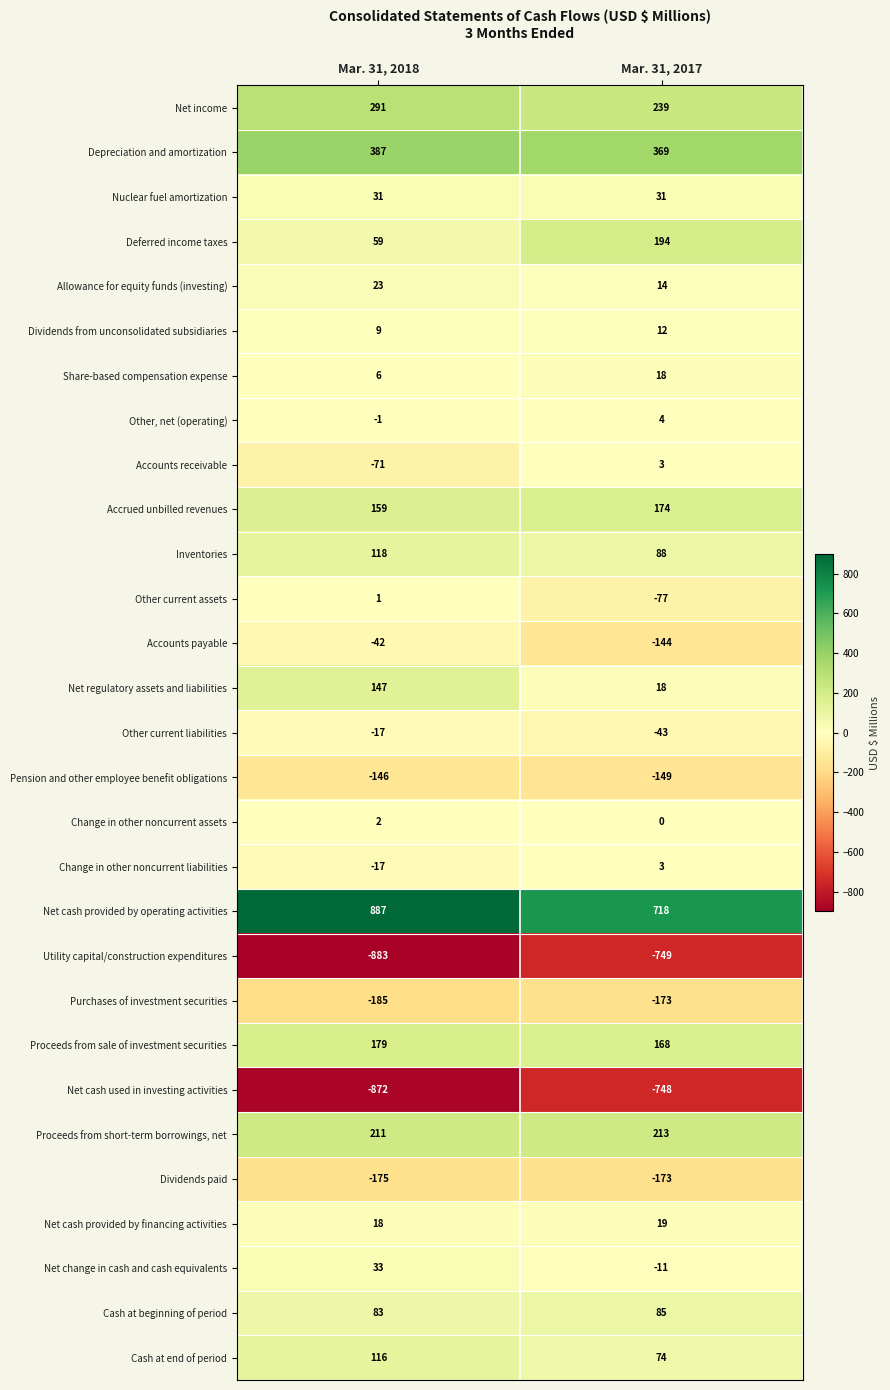

What is the sum of all Pension and other employee benefit obligations values?

-295